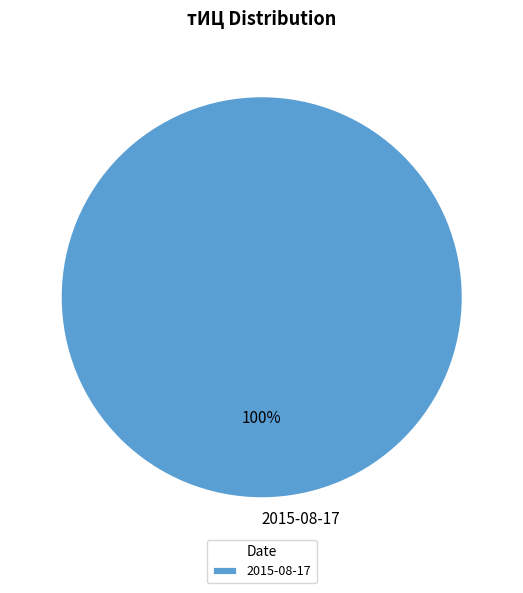

How many segments does this pie chart have?

1